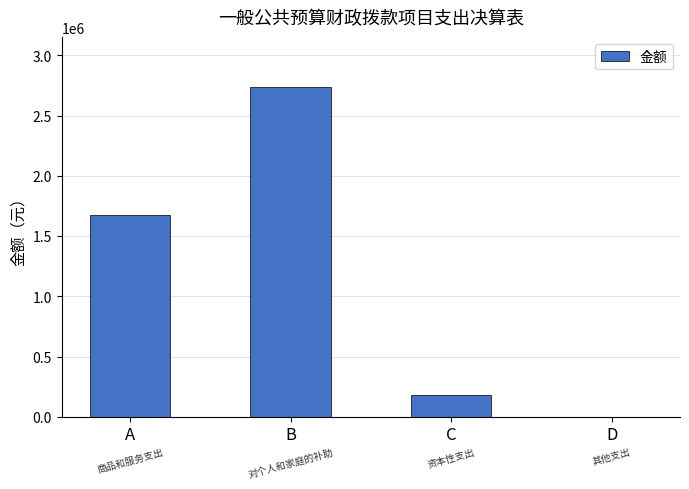

How many values are above zero?

3